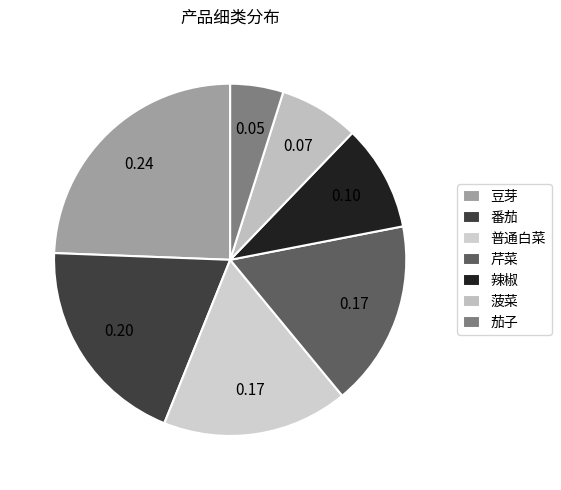

The 豆芽 slice represents 31% of the pie. True or false?

False